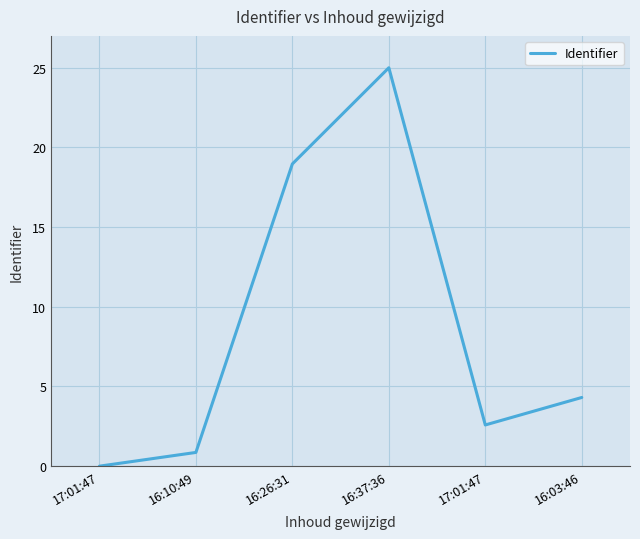

What is the difference between the values at 16:03:46 and 16:37:36?

20.7